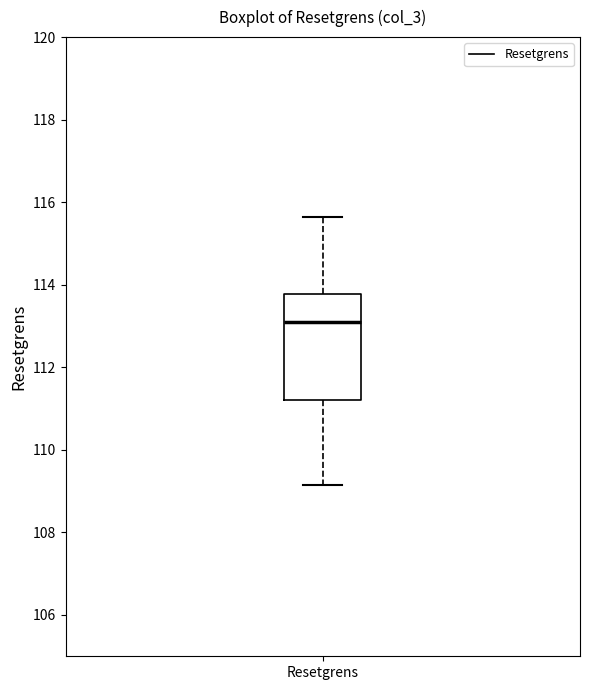

Read this box plot against the y-axis: the position of the median line, the range covered by the box, and the ends of both whiskers. The values are not printed on the chart, so give them approximately, as read against the axis.

median 113.2, box 111.2 to 113.8, whiskers 109.2 to 115.6